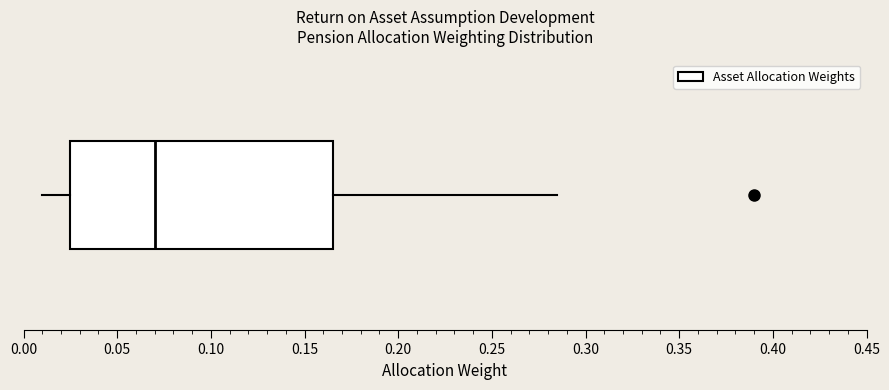

Transcribe this box plot: give where the median line is, the range the box spans, and where the two whiskers end, as read against the x-axis. The values are not printed on the chart, so give them approximately, as read against the axis.

median 0.070, box 0.025 to 0.165, whiskers 0.010 to 0.285